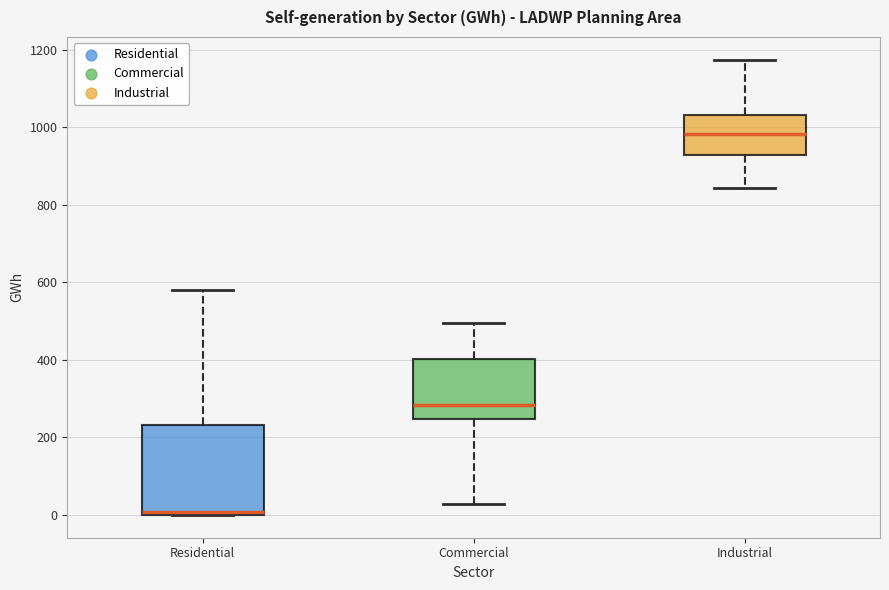

Where does the lower whisker of the box for Industrial end on the y-axis? The values are not printed on the chart, so give them approximately, as read against the axis.

840